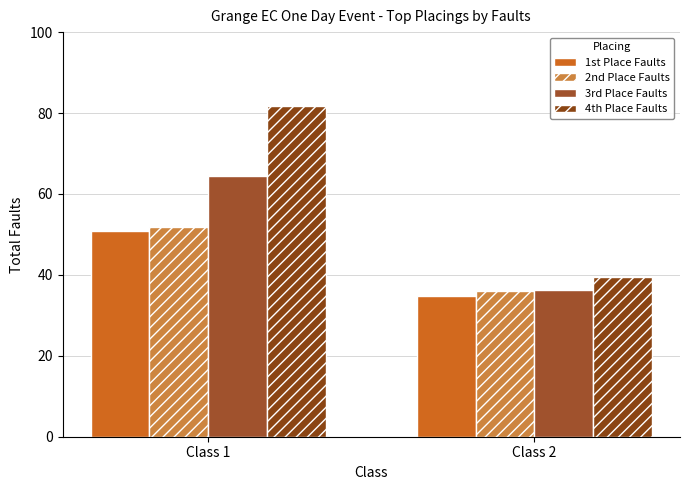

What are all the series names shown in the legend?

1st Place Faults, 2nd Place Faults, 3rd Place Faults, 4th Place Faults